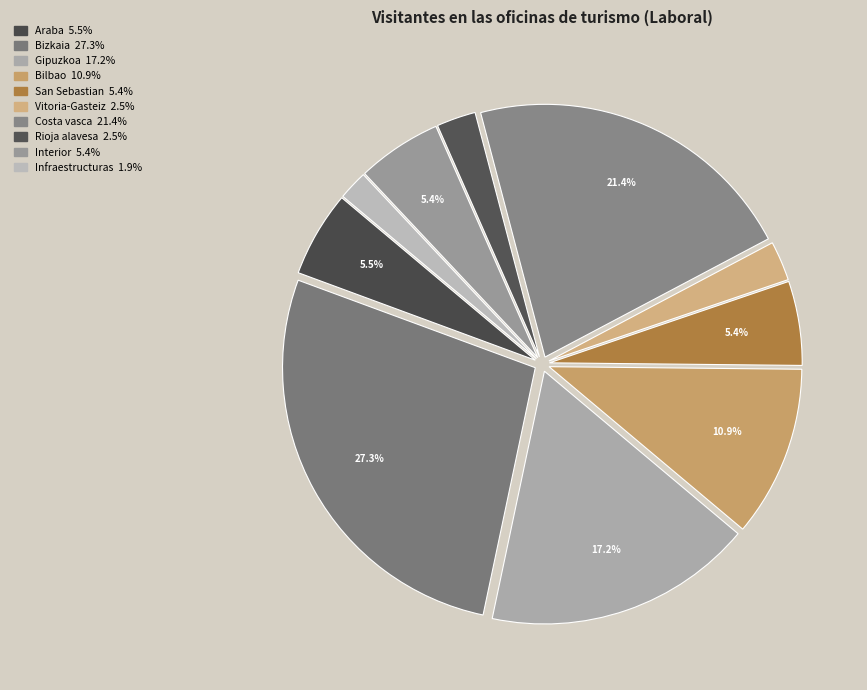

How many slices are in this pie chart?

10